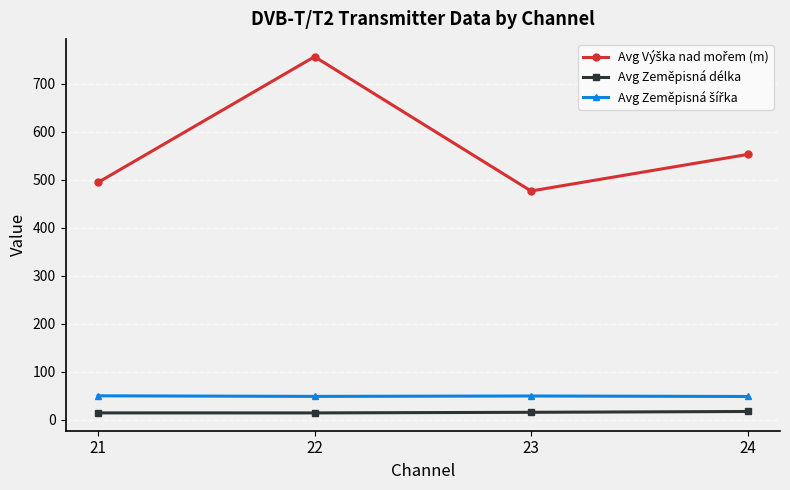

How many lines are shown in the chart?

3